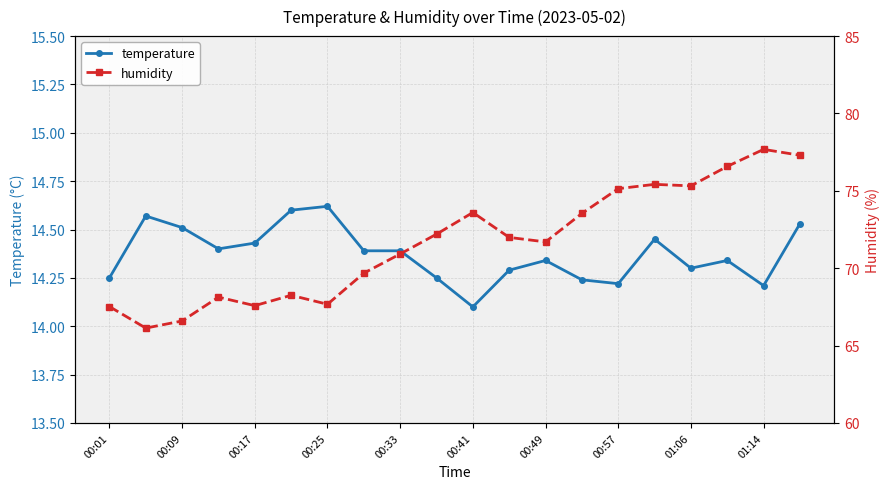

The temperature series shows 4.9 at 00:17. True or false?

False